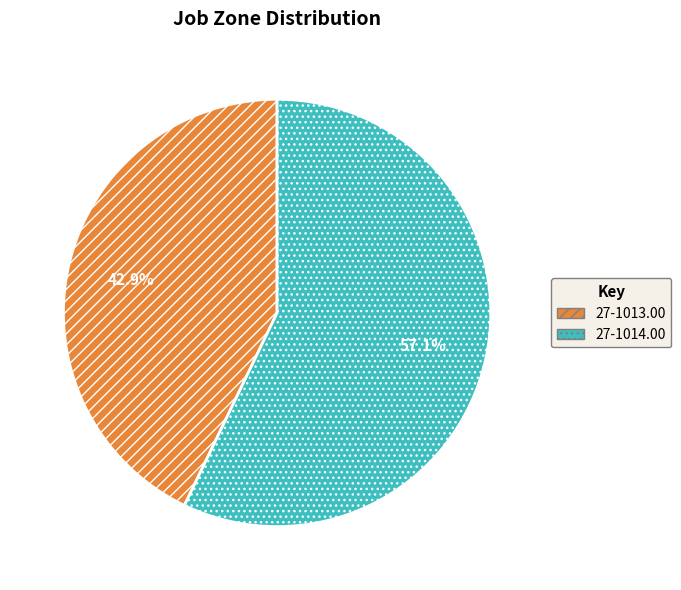

Which slice is the smallest?

27-1013.00